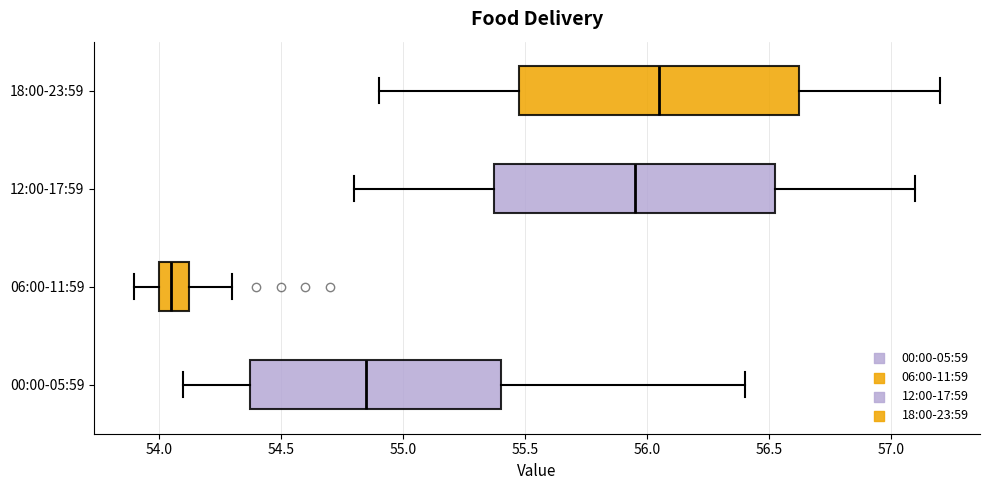

Which box's median line is the furthest to the left?

06:00-11:59